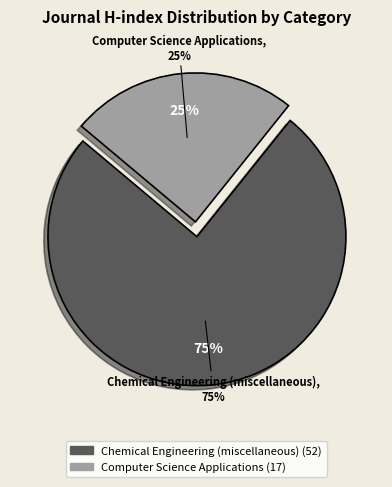

What percentage is the Chemical Engineering (miscellaneous) slice, to the nearest percent?

75%